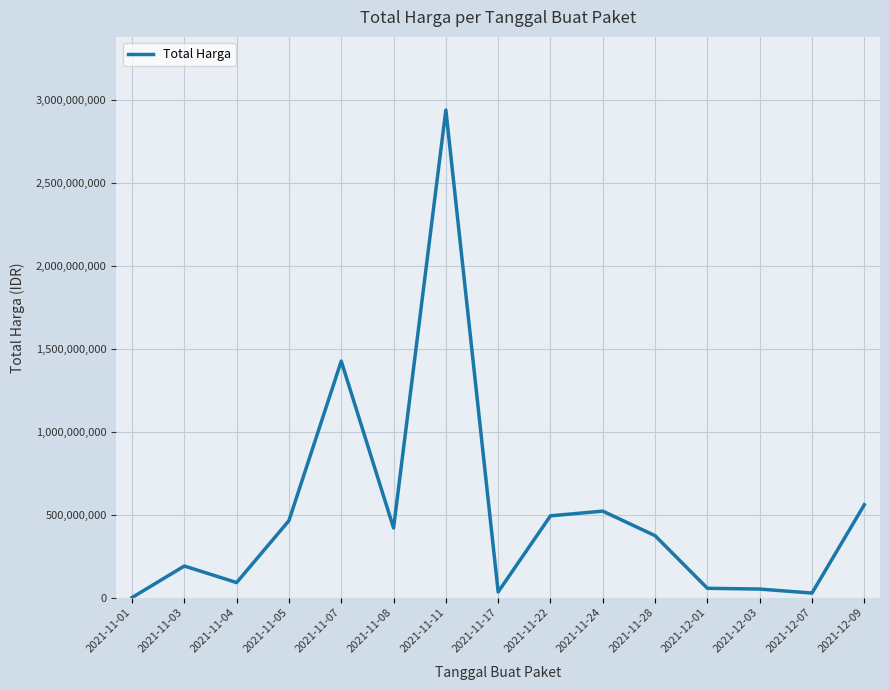

What is the average value?

509864038